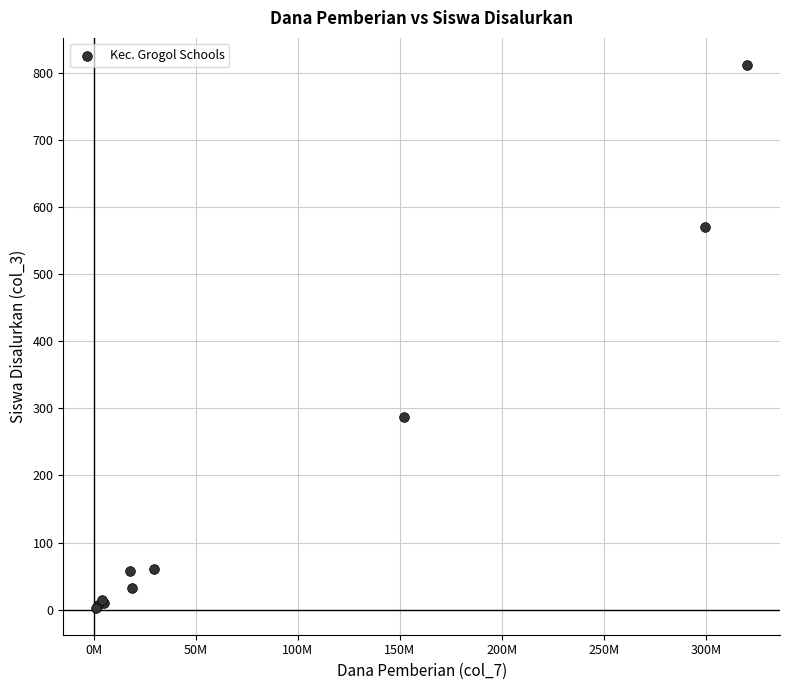

What Y value in the scatter plot is closest to 407?

287